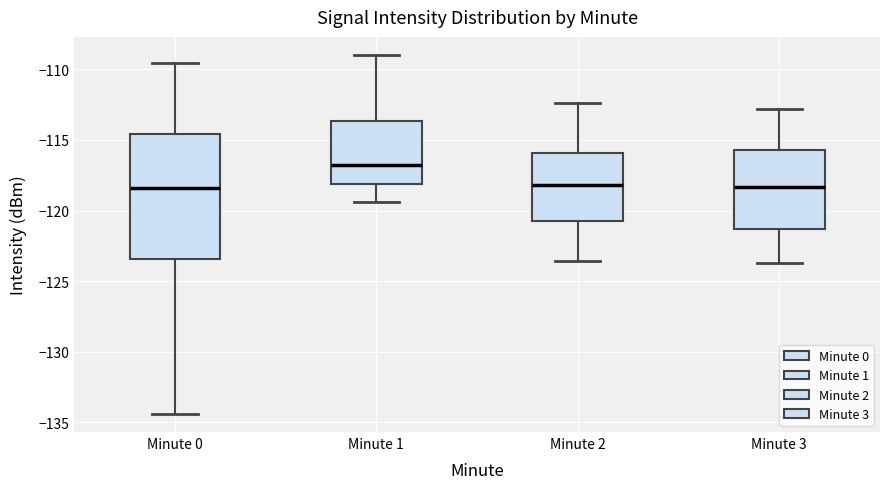

Which box has the highest median line?

Minute 1